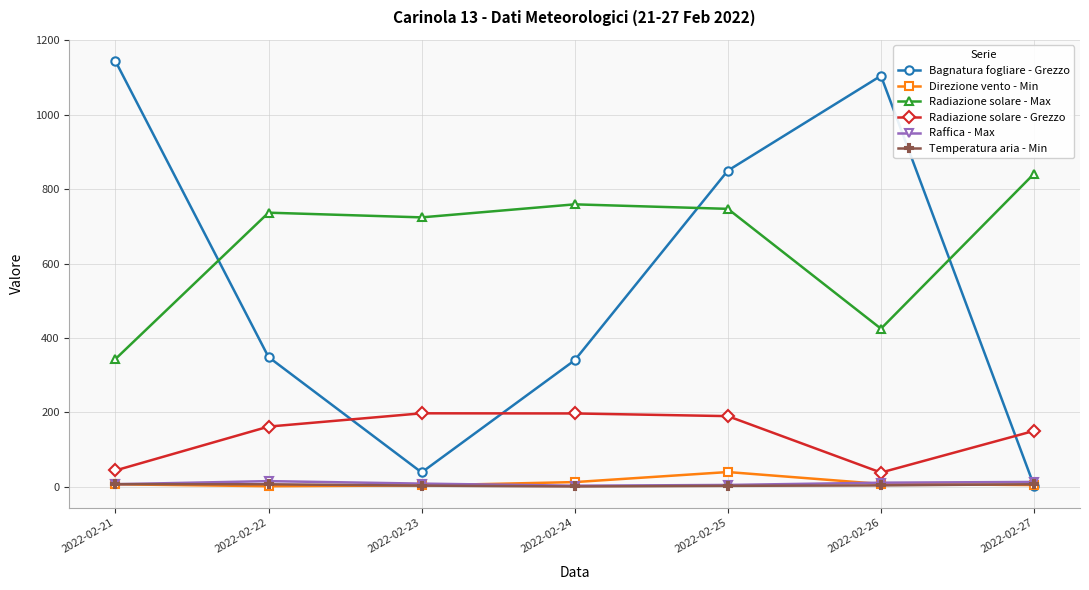

What is the sum of all Radiazione solare - Max values?

4577.4